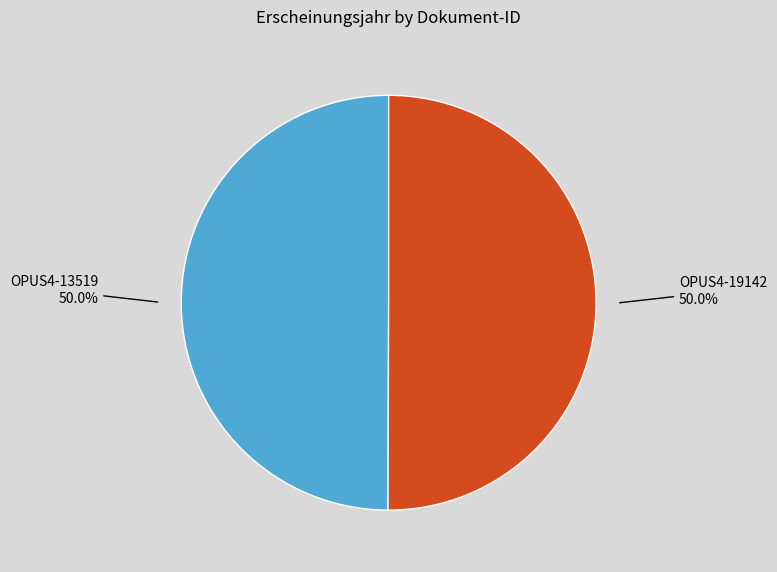

To the nearest percent, what portion does OPUS4-19142 represent?

50%